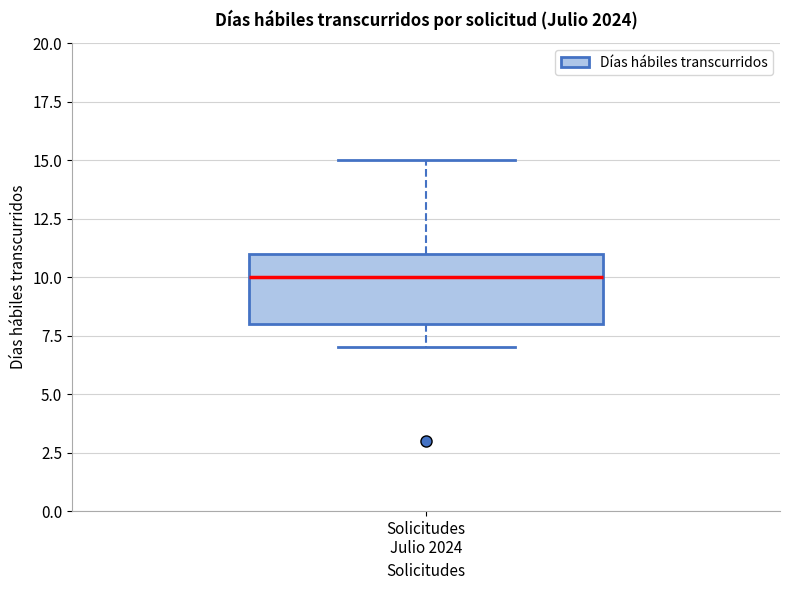

Read this box plot against the y-axis: the position of the median line, the range covered by the box, and the ends of both whiskers. The values are not printed on the chart, so give them approximately, as read against the axis.

median 10, box 8 to 11, whiskers 7 to 15